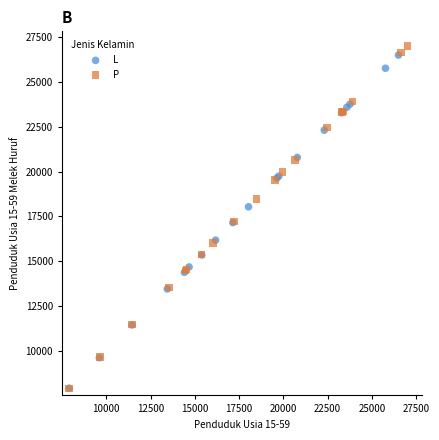

Which series has the widest spread of Y values?

P